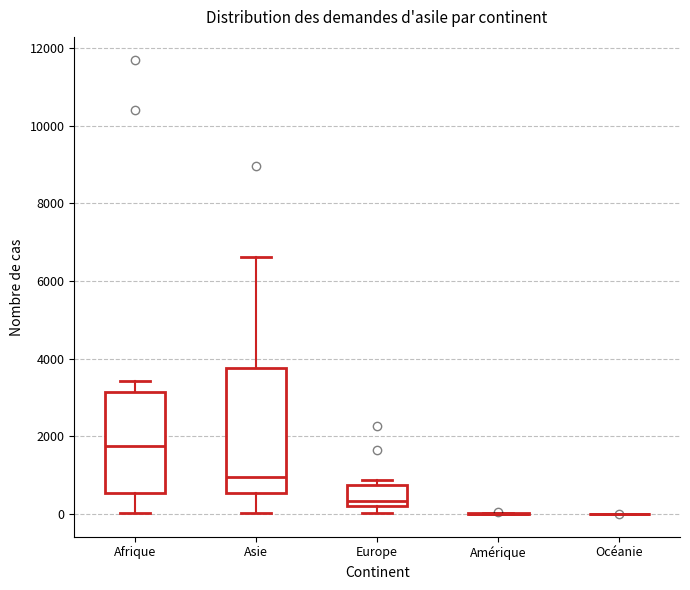

Reading left to right, transcribe this box plot: for each box, give where its median line is, the range the box spans, and where its two whiskers end, as read against the y-axis. The values are not printed on the chart, so give them approximately, as read against the axis.

Afrique: median 1800, box 600 to 3200, whiskers 0 to 3400
Asie: median 1000, box 600 to 3800, whiskers 0 to 6600
Europe: median 400, box 200 to 800, whiskers 0 to 800 (just above the box's upper edge)
Amérique: box collapsed to a line at 0, whiskers 0 to 0
Océanie: box collapsed to a line at 0, whiskers 0 to 0